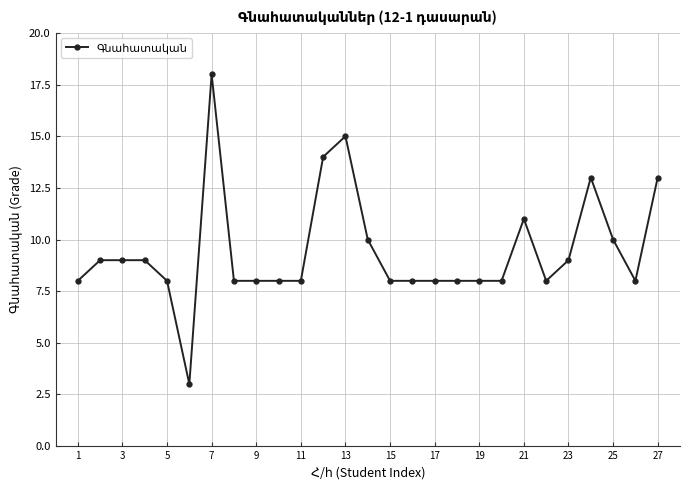

Does the chart have visible grid lines?

Yes